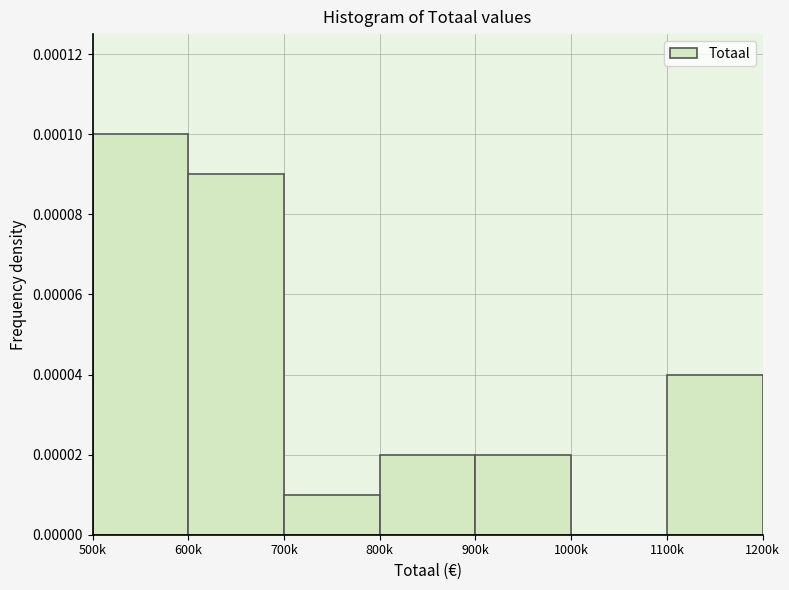

Which has a higher value, 900k or 1100k?

1100k